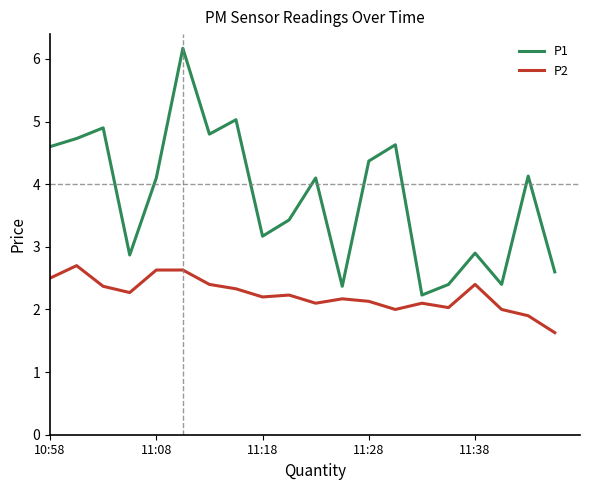

What is the highest value of the P2 series?

2.7